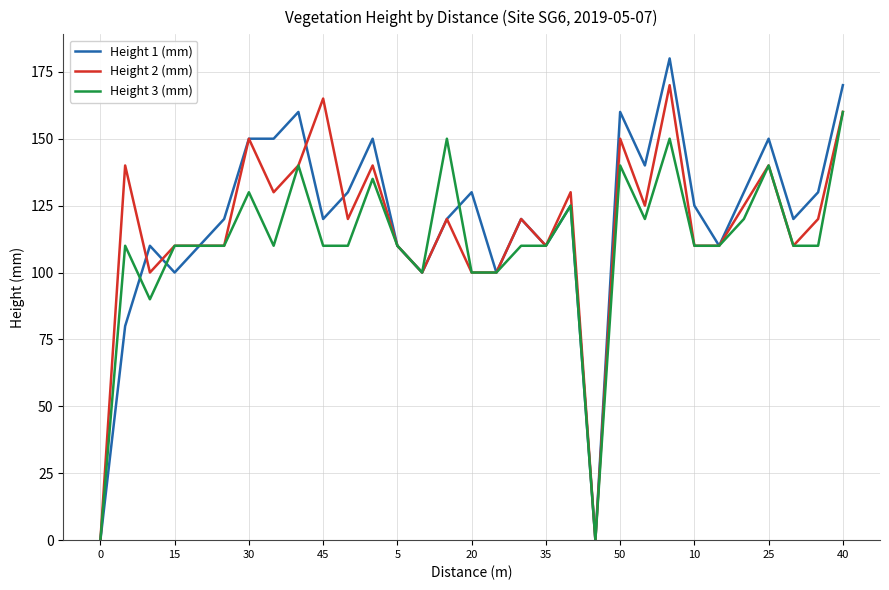

Rank the series by their maximum value, from lowest to highest.

Height 3 (mm), Height 2 (mm), Height 1 (mm)